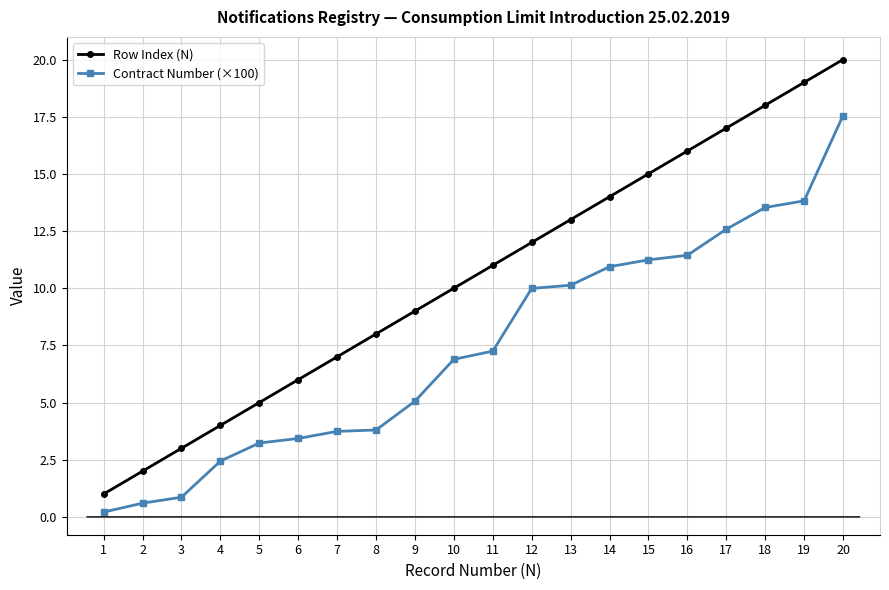

Which label corresponds to the smallest value in the chart?

1